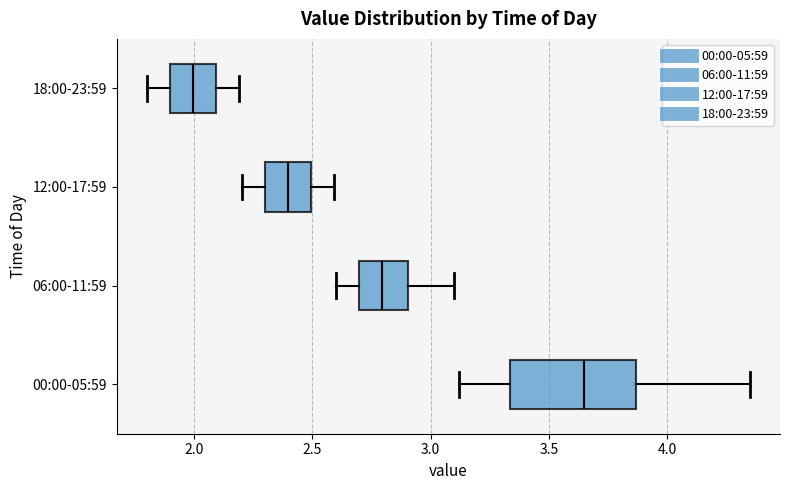

Comparing the boxes themselves (not the whiskers), which one is the widest?

00:00-05:59